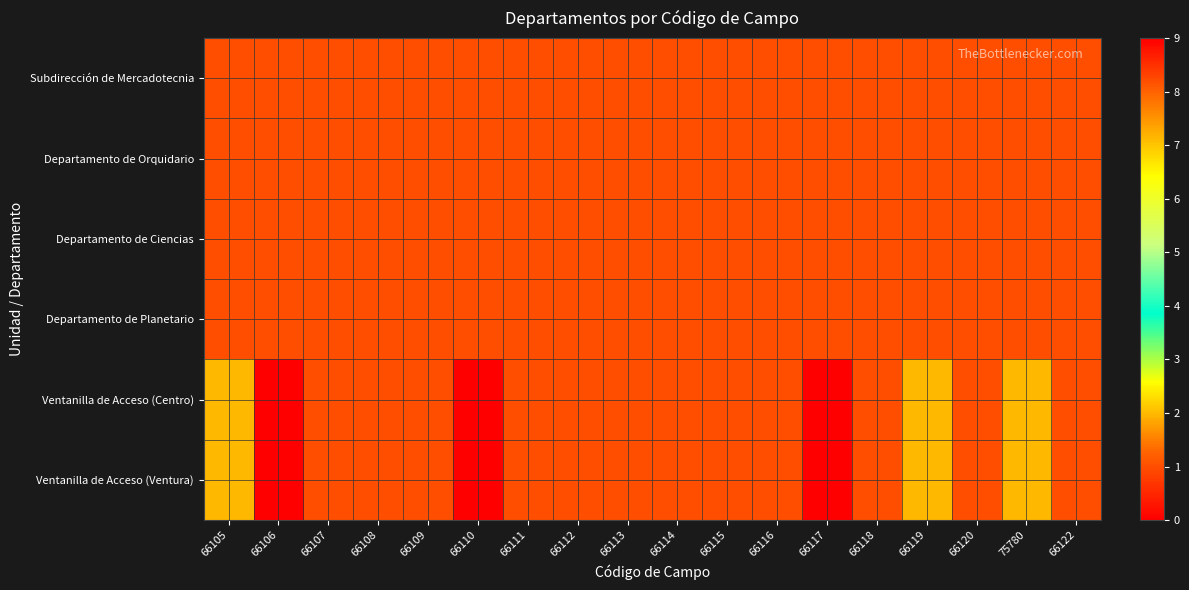

Reading right to left, transcribe all the data shown in this chart.

Subdirección de Mercadotecnia: 66122=1	75780=1	66120=1	66119=1	66118=1	66117=1	66116=1	66115=1	66114=1	66113=1	66112=1	66111=1	66110=1	66109=1	66108=1	66107=1	66106=1	66105=1
Departamento de Orquidario: 66122=1	75780=1	66120=1	66119=1	66118=1	66117=1	66116=1	66115=1	66114=1	66113=1	66112=1	66111=1	66110=1	66109=1	66108=1	66107=1	66106=1	66105=1
Departamento de Ciencias: 66122=1	75780=1	66120=1	66119=1	66118=1	66117=1	66116=1	66115=1	66114=1	66113=1	66112=1	66111=1	66110=1	66109=1	66108=1	66107=1	66106=1	66105=1
Departamento de Planetario: 66122=1	75780=1	66120=1	66119=1	66118=1	66117=1	66116=1	66115=1	66114=1	66113=1	66112=1	66111=1	66110=1	66109=1	66108=1	66107=1	66106=1	66105=1
Ventanilla de Acceso (Centro): 66122=1	75780=2	66120=1	66119=2	66118=1	66117=9	66116=1	66115=1	66114=1	66113=1	66112=1	66111=1	66110=9	66109=1	66108=1	66107=1	66106=9	66105=2
Ventanilla de Acceso (Ventura): 66122=1	75780=2	66120=1	66119=2	66118=1	66117=9	66116=1	66115=1	66114=1	66113=1	66112=1	66111=1	66110=9	66109=1	66108=1	66107=1	66106=9	66105=2